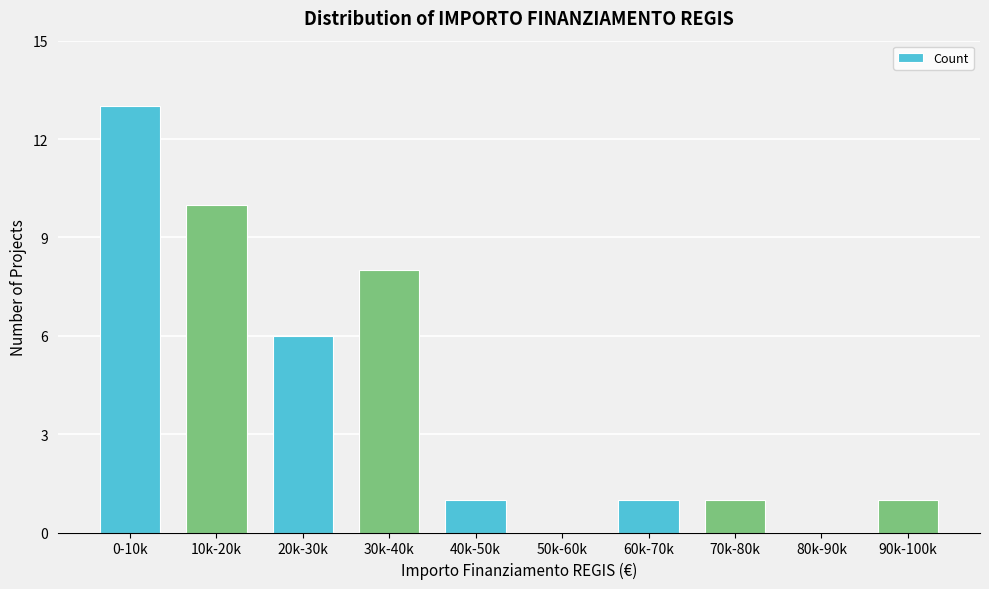

Reading right to left, extract all data points from this chart.

90k-100k=1	80k-90k=0	70k-80k=1	60k-70k=1	50k-60k=0	40k-50k=1	30k-40k=8	20k-30k=6	10k-20k=10	0-10k=13